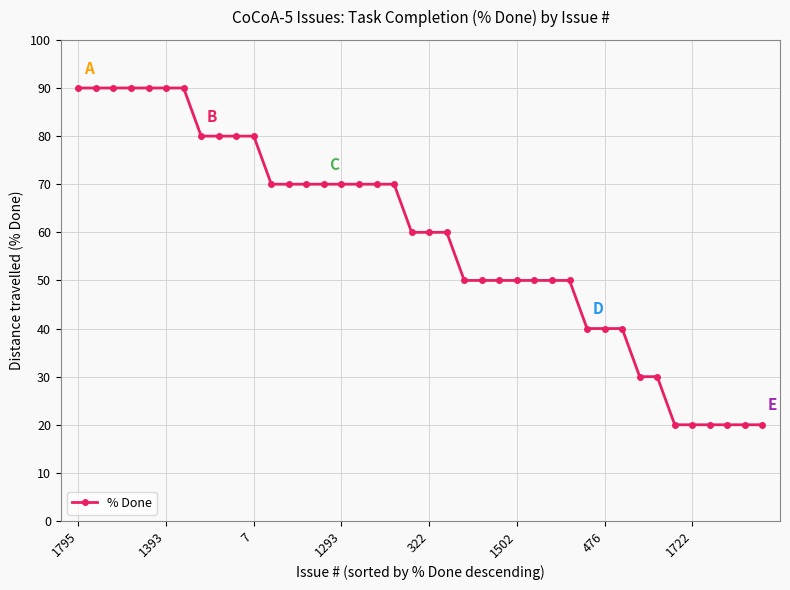

What is the difference between the maximum and minimum values?

70